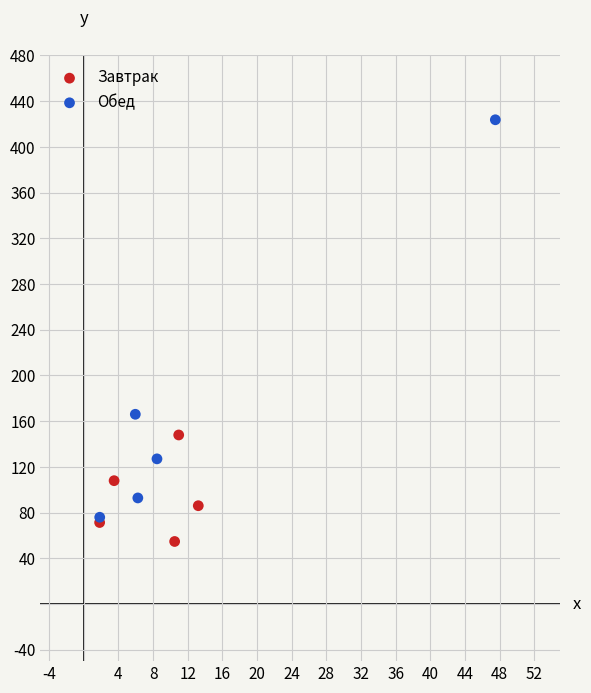

Which series reaches the maximum Y coordinate?

Обед